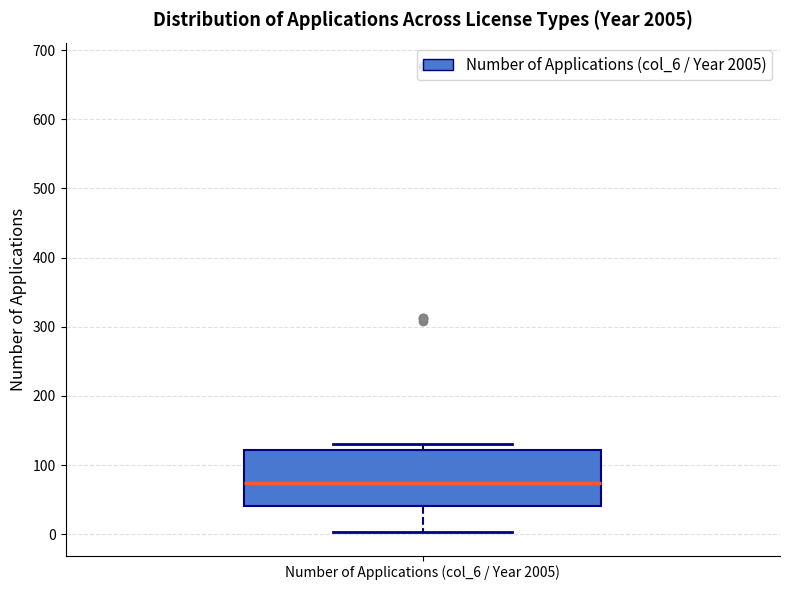

Where does the median line of the box for Number of Applications (col_6 / Year 2005) sit on the y-axis? The values are not printed on the chart, so give them approximately, as read against the axis.

70